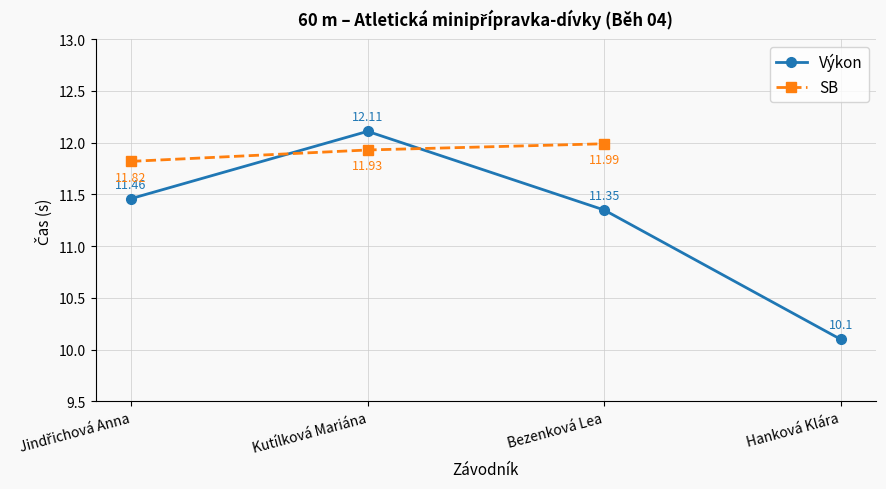

Does the chart have visible grid lines?

Yes